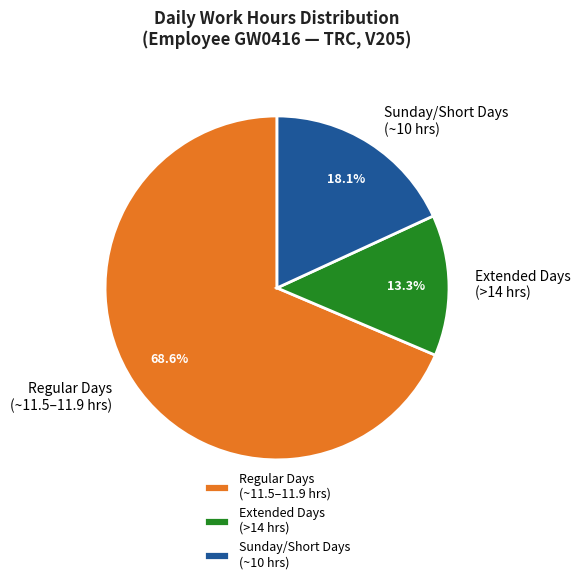

What is the smallest slice in the pie chart?

Extended Days (>14 hrs)